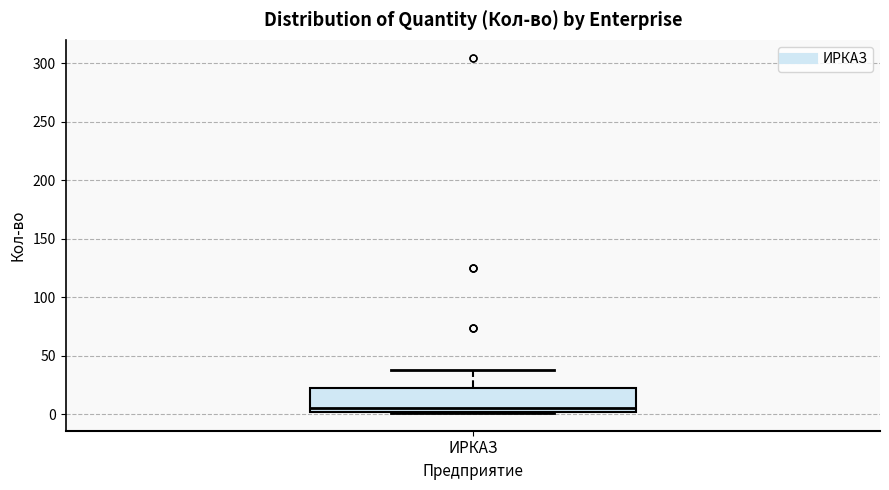

Transcribe this box plot: give where the median line is, the range the box spans, and where the two whiskers end, as read against the y-axis. The values are not printed on the chart, so give them approximately, as read against the axis.

median 5, box 0 to 20, whiskers 0 to 40